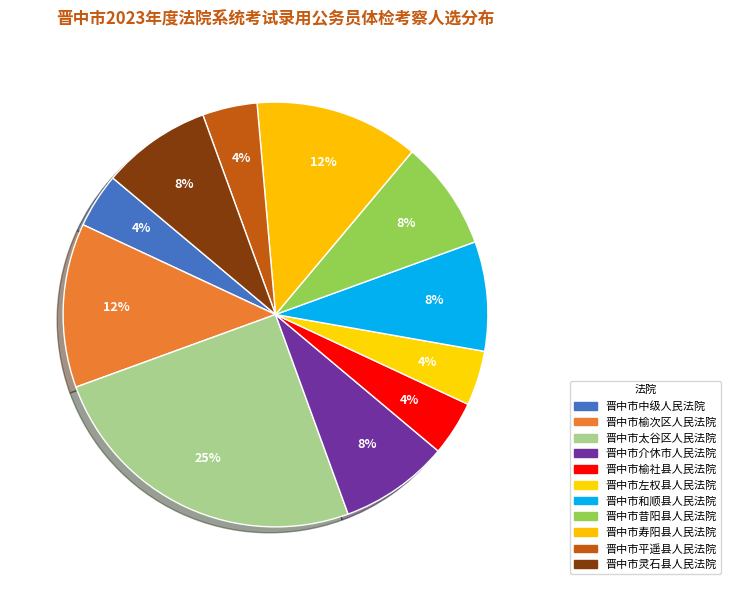

How many segments does this pie chart have?

11